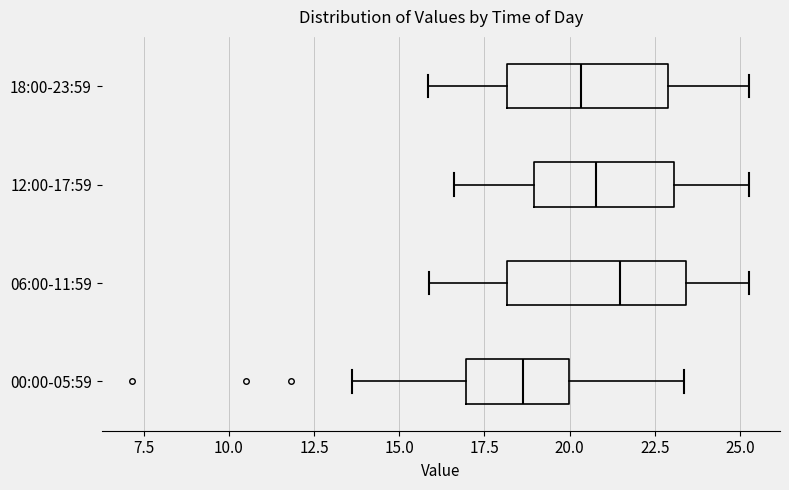

Reading bottom to top, transcribe this box plot: for each box, give where its median line is, the range the box spans, and where its two whiskers end, as read against the x-axis. The values are not printed on the chart, so give them approximately, as read against the axis.

00:00-05:59: median 18.5, box 17.0 to 20.0, whiskers 13.5 to 23.5
06:00-11:59: median 21.5, box 18.0 to 23.5, whiskers 16.0 to 25.5
12:00-17:59: median 21.0, box 19.0 to 23.0, whiskers 16.5 to 25.5
18:00-23:59: median 20.5, box 18.0 to 23.0, whiskers 16.0 to 25.5